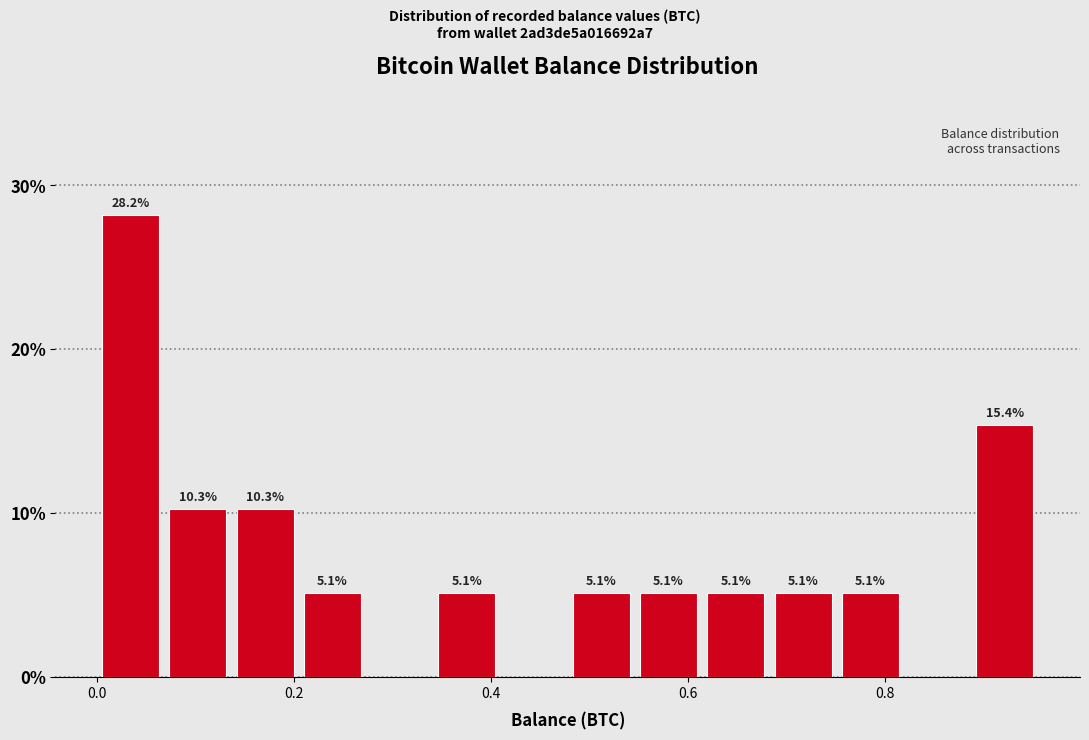

Around what value on the x-axis is the tallest bar? Give the approximate position of its centre, as read against the axis.

0.04